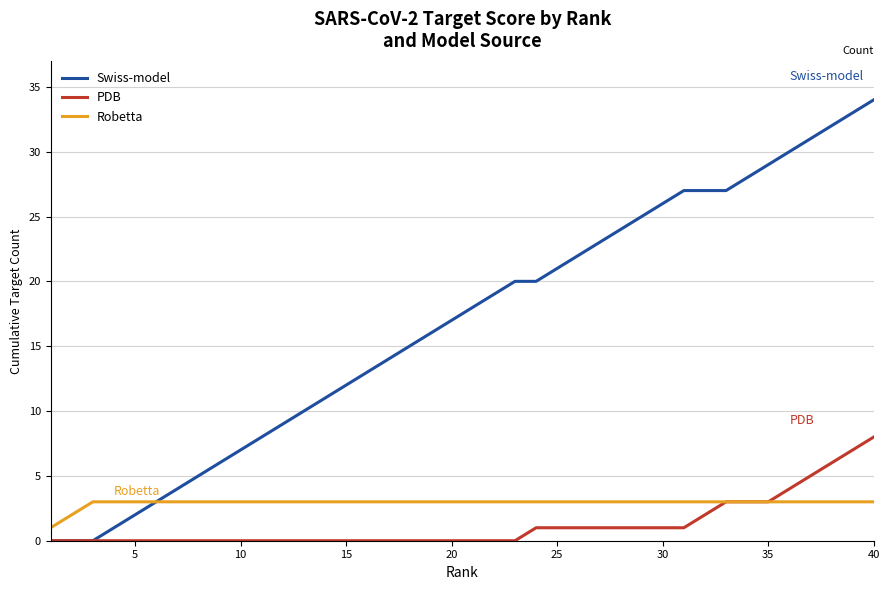

Which series has the widest spread of values?

Swiss-model